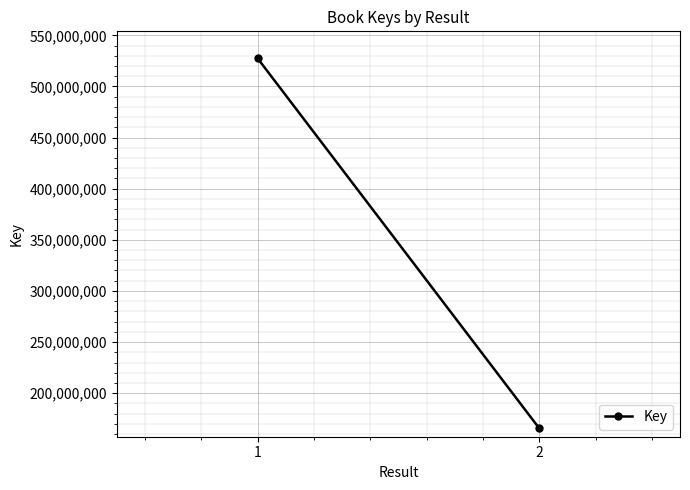

What is the change in value from 1 to 2?

-361788302